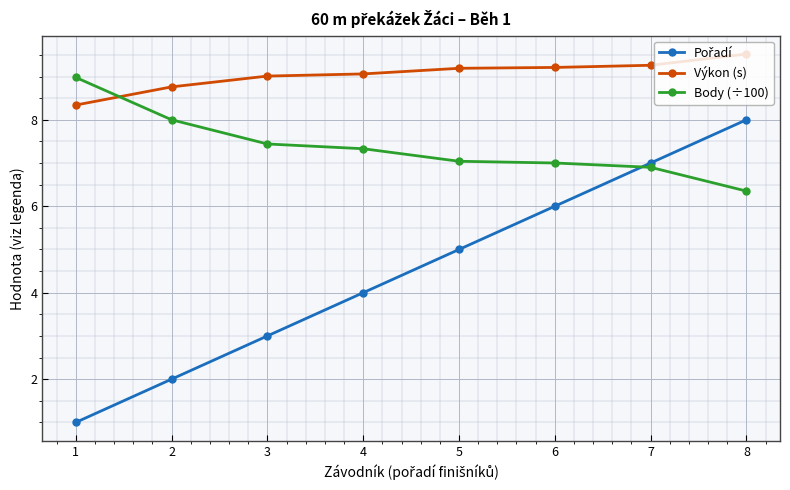

What is the total value across all series at 8?

23.9